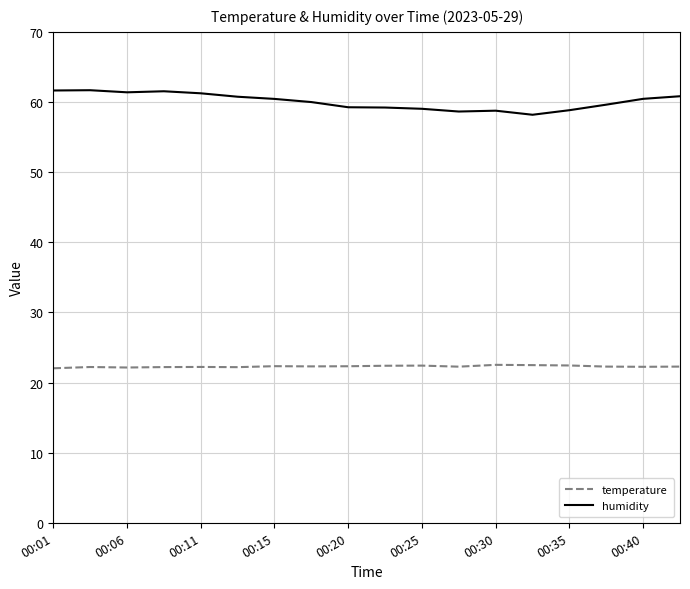

Rank the series by their average value, from highest to lowest.

humidity, temperature